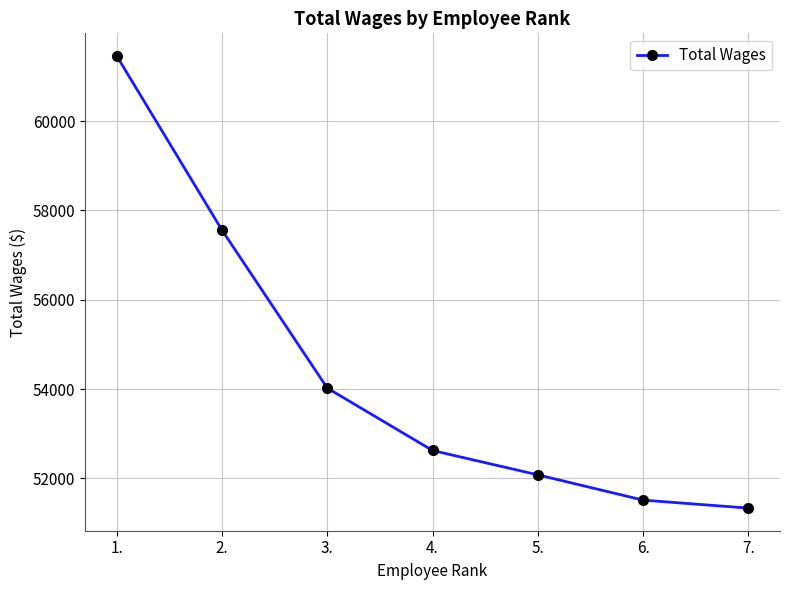

Between 1. and 5., which is larger?

1.